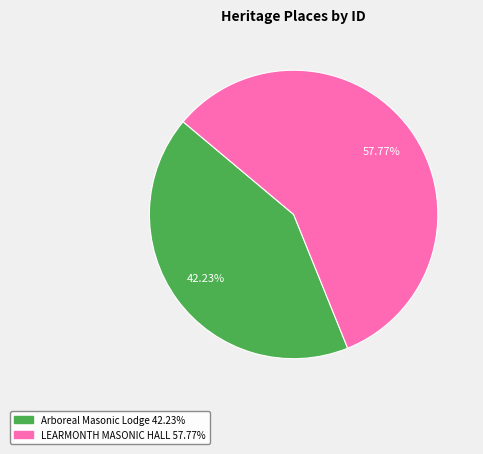

Count the number of slices in the pie.

2